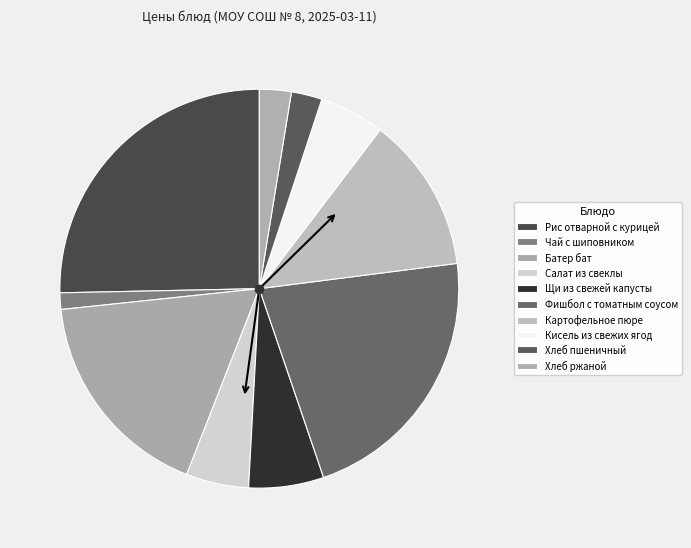

Do Хлеб пшеничный and Салат из свеклы together represent more than half of the pie?

No